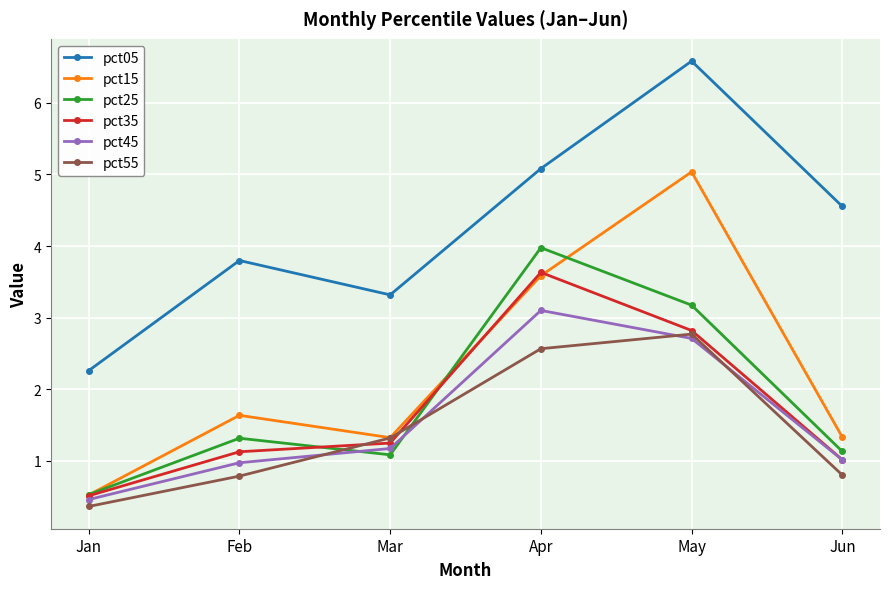

Where is the first local maximum for pct45?

Apr